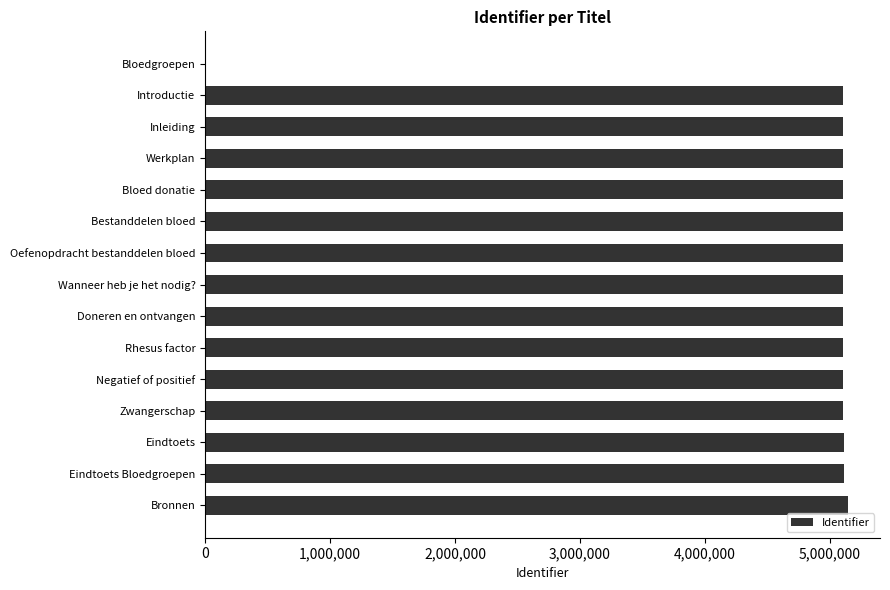

What is the greatest value displayed?

5143675